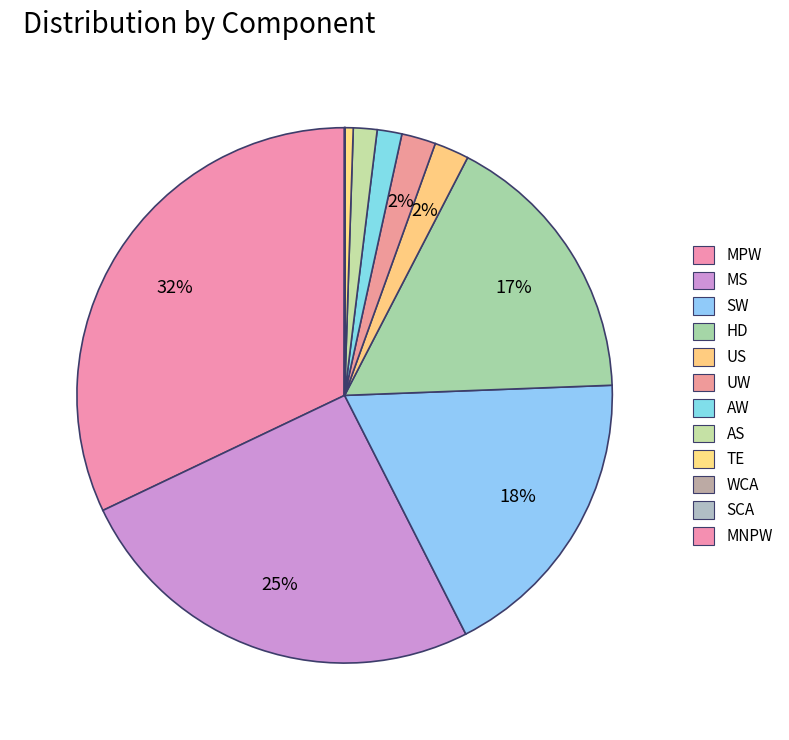

Between MPW and TE, which is larger?

MPW